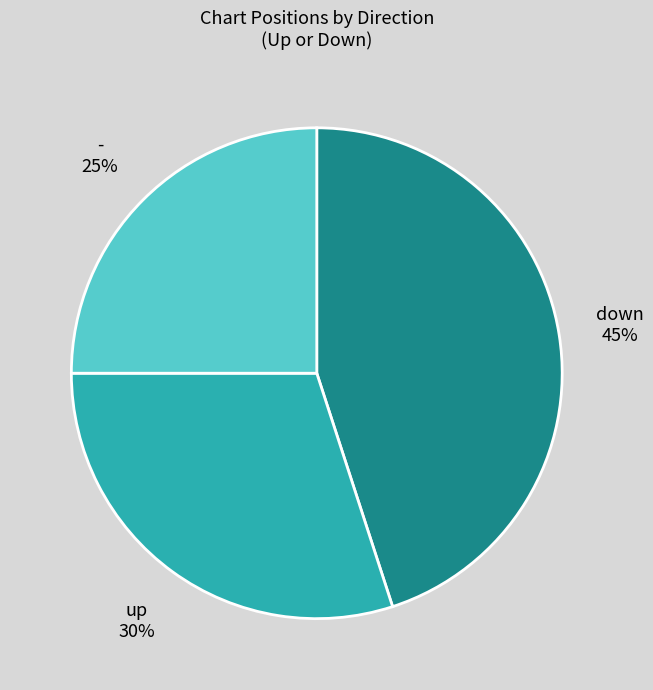

Combined, do - and down account for over 50%?

Yes